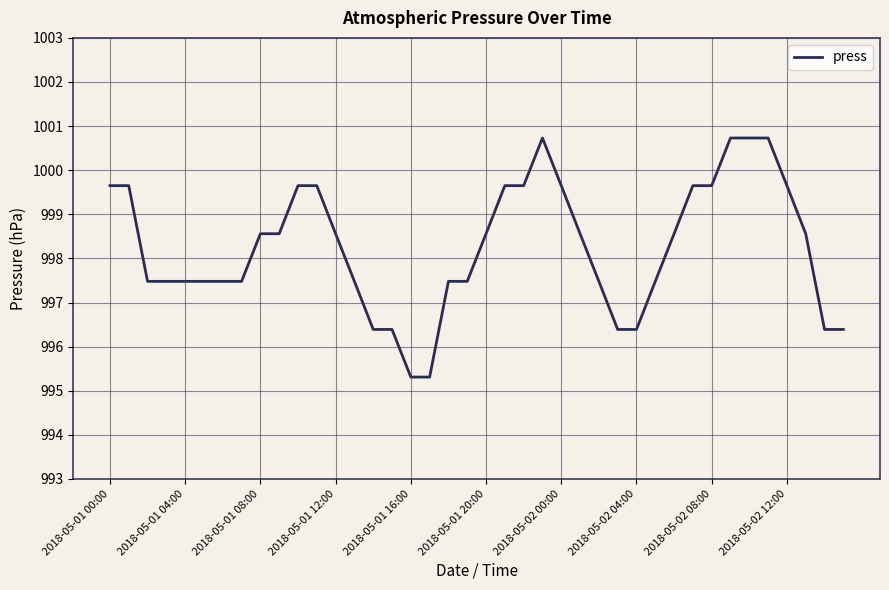

What is the smallest value displayed?

995.3